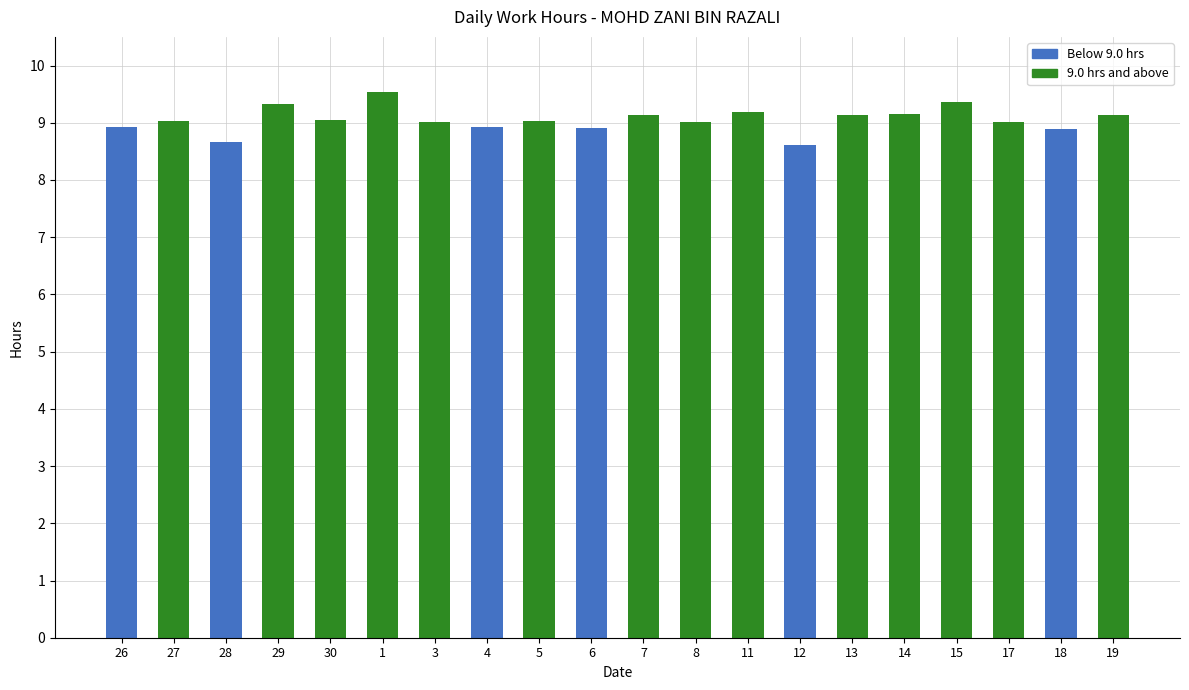

What position from the right is 11?

8